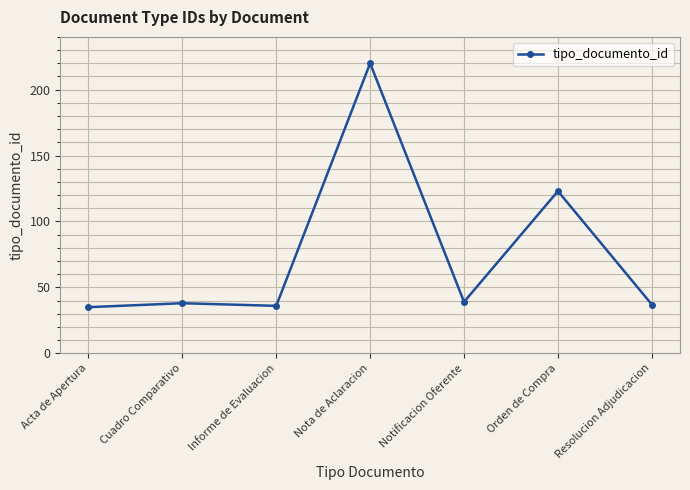

Reading left to right, transcribe all the data shown in this chart.

Acta de Apertura=35	Cuadro Comparativo=38	Informe de Evaluacion=36	Nota de Aclaracion=220	Notificacion Oferente=39	Orden de Compra=123	Resolucion Adjudicacion=37